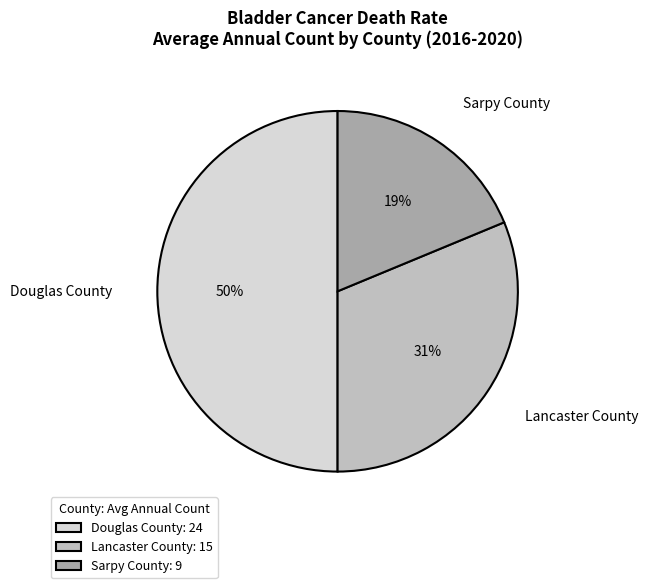

Does Sarpy County: 9 represent more than half of the total?

No